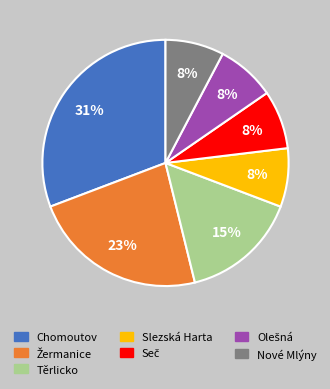

The Chomoutov slice represents 31% of the pie. True or false?

True